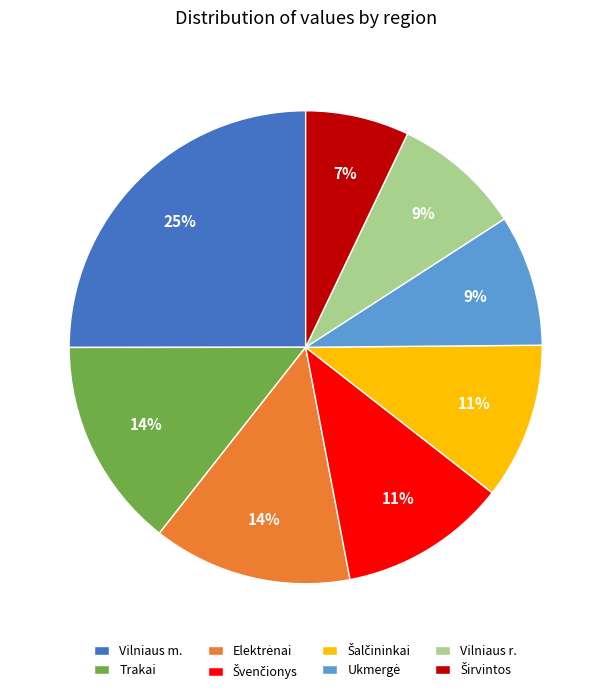

How many slices are in this pie chart?

8